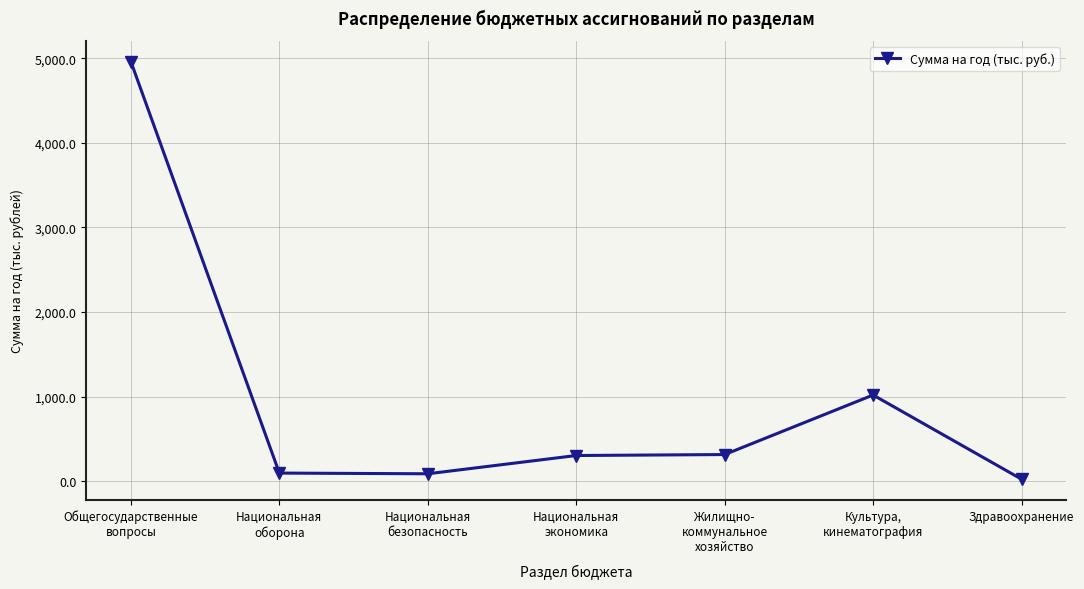

What is the difference between the values at Национальная
безопасность and Национальная
экономика?

216.0